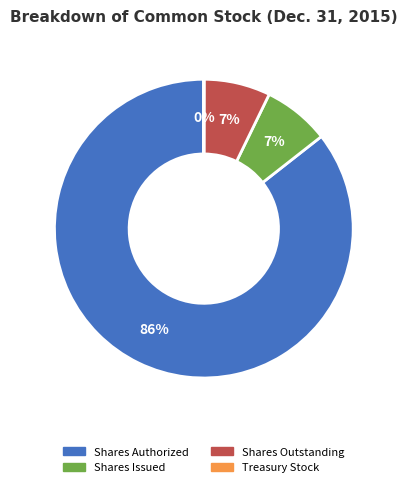

Is there a majority slice in this chart?

Yes